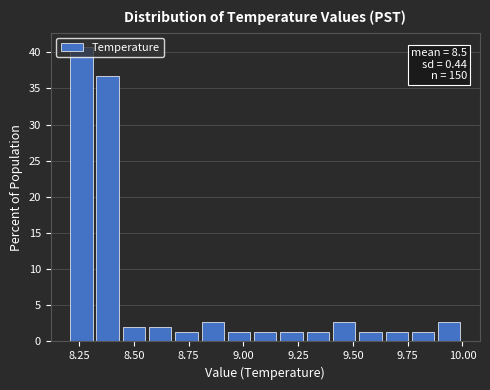

Around what value on the x-axis is the tallest bar? Give the approximate position of its centre, as read against the axis.

8.25